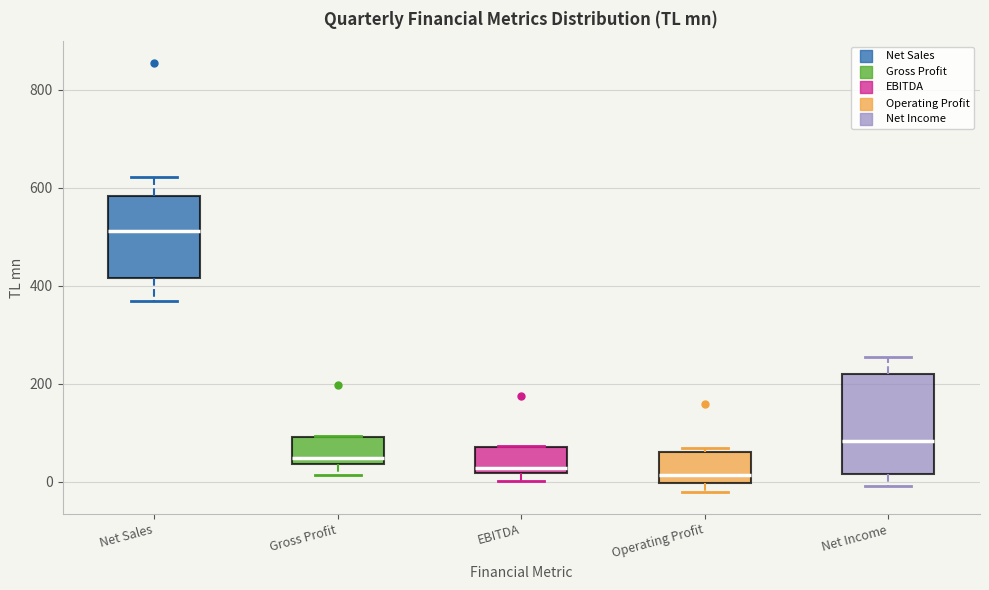

Reading left to right, transcribe this box plot: for each box, give where its median line is, the range the box spans, and where its two whiskers end, as read against the y-axis. The values are not printed on the chart, so give them approximately, as read against the axis.

Net Sales: median 520, box 420 to 580, whiskers 360 to 620
Gross Profit: median 40 (just above the box's lower edge), box 40 to 100, whiskers 20 to 100
EBITDA: median 20 (just above the box's lower edge), box 20 to 80, whiskers 0 to 80
Operating Profit: median 20, box 0 to 60, whiskers -20 to 60 (just above the box's upper edge)
Net Income: median 80, box 20 to 220, whiskers 0 to 260